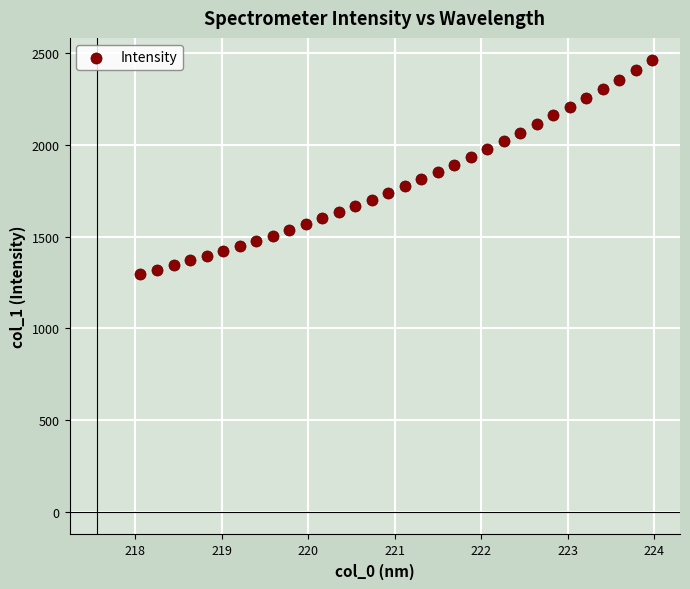

What is the range of Y values (max minus min)?

1164.4